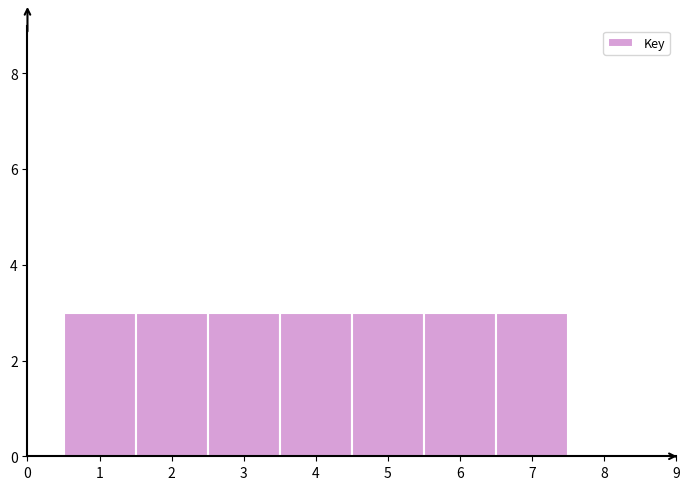

Reading left to right, list every bar in this chart as the range it spans on the x-axis followed by its height. The values are not printed on the chart, so give them approximately, as read against the axis.

0.5 to 1.5: 3
1.5 to 2.5: 3
2.5 to 3.5: 3
3.5 to 4.5: 3
4.5 to 5.5: 3
5.5 to 6.5: 3
6.5 to 7.5: 3